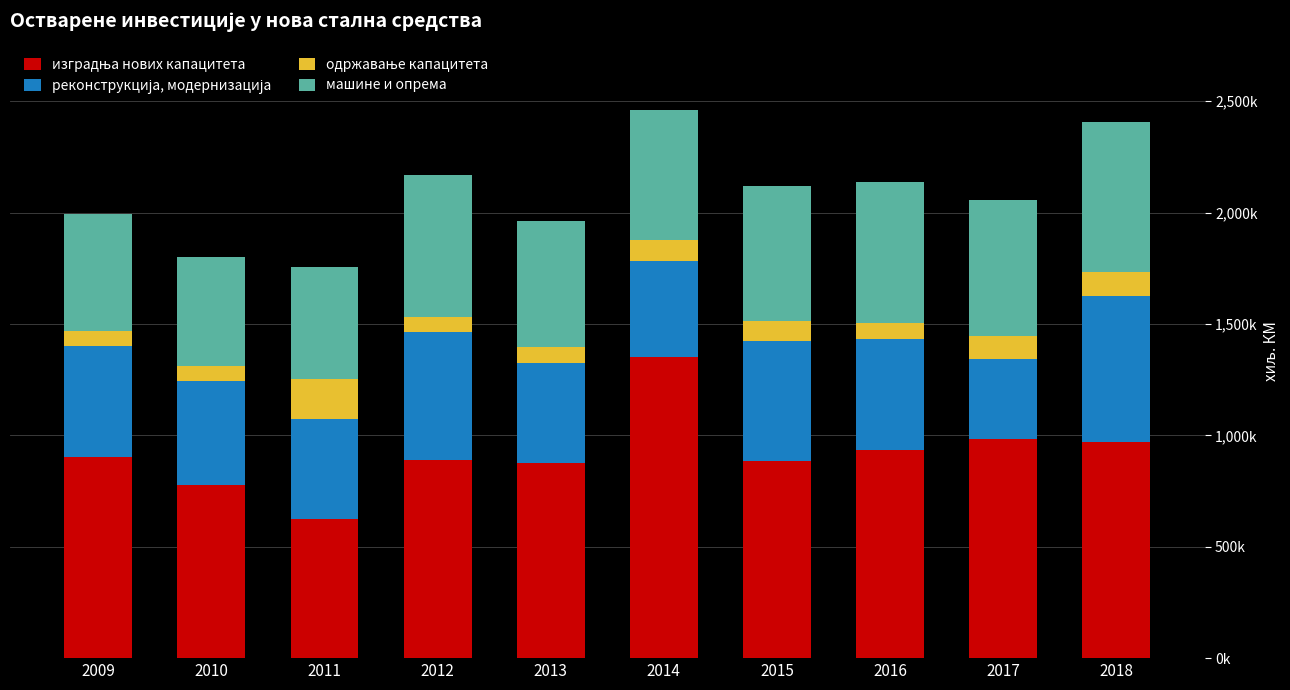

Does the chart contain any negative values?

No